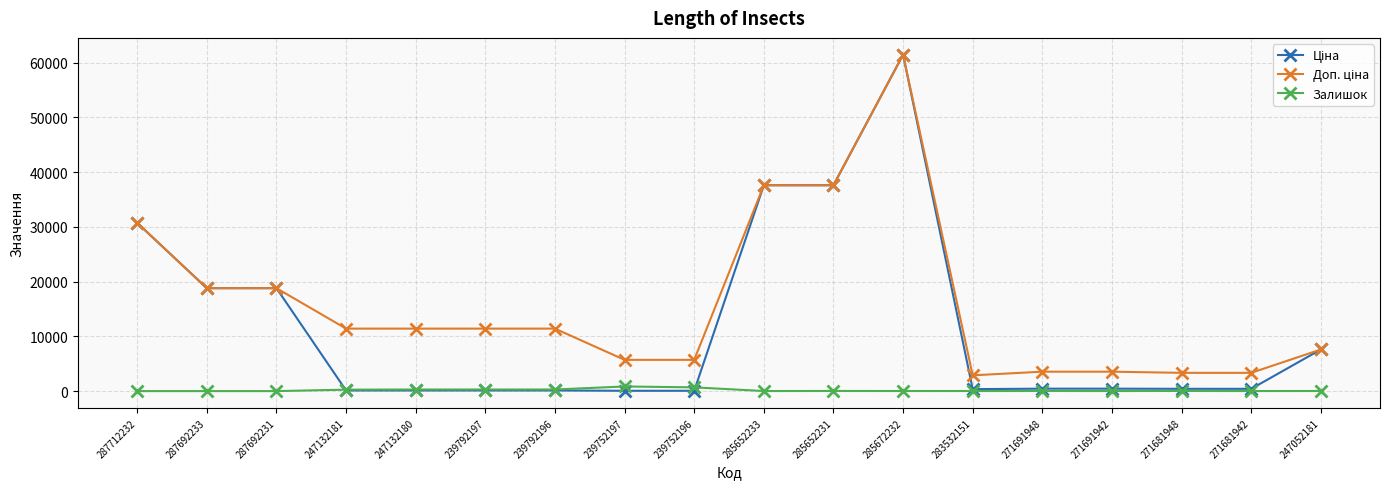

At which category is the sum across all series the highest?

285672232